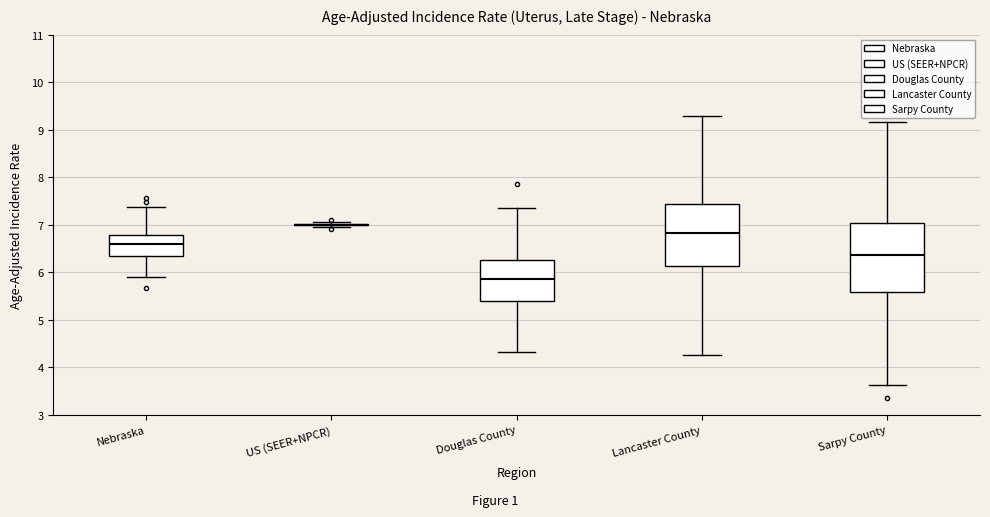

Reading left to right, read every box against the y-axis: the position of its median line, the range the box covers, and the ends of its whiskers. The values are not printed on the chart, so give them approximately, as read against the axis.

Nebraska: median 6.6, box 6.3 to 6.8, whiskers 5.9 to 7.4
US (SEER+NPCR): box collapsed to a line at 7.0, whiskers 6.9 to 7.1
Douglas County: median 5.9, box 5.4 to 6.3, whiskers 4.3 to 7.3
Lancaster County: median 6.8, box 6.1 to 7.4, whiskers 4.3 to 9.3
Sarpy County: median 6.4, box 5.6 to 7.0, whiskers 3.6 to 9.2